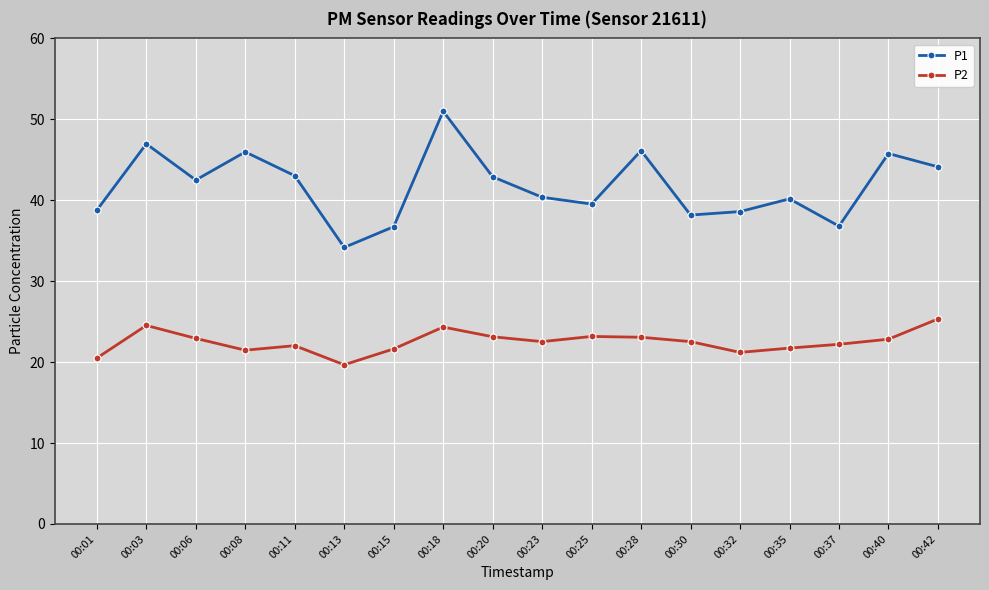

Is the value of P2 at 00:40 greater than the value of P1 at 00:25?

No